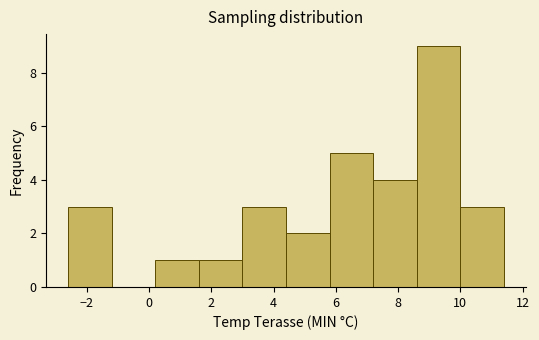

Which range on the x-axis has the tallest bar?

8.6 to 10.0